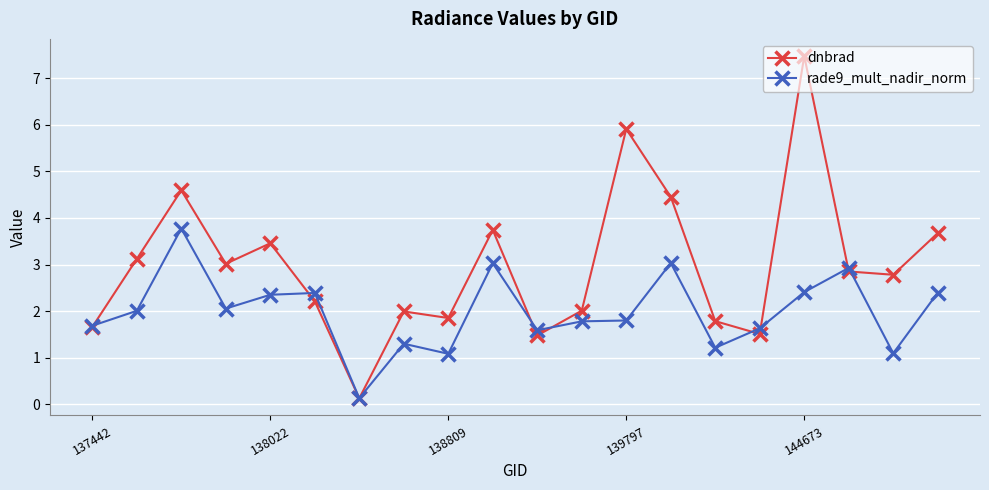

True or false: rade9_mult_nadir_norm has more than 1 interior local peaks.

True